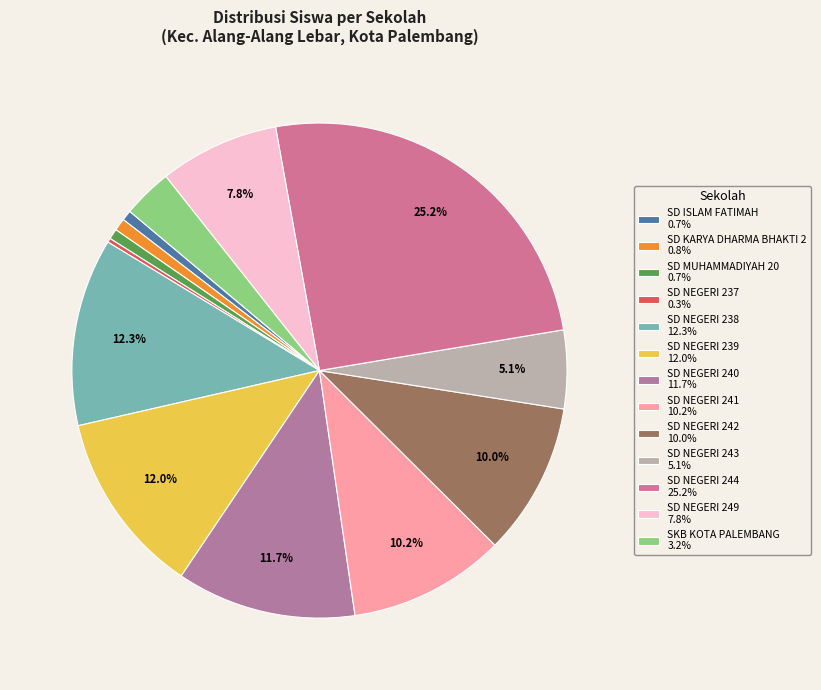

Do SD ISLAM FATIMAH and SD NEGERI 249 together represent more than half of the pie?

No